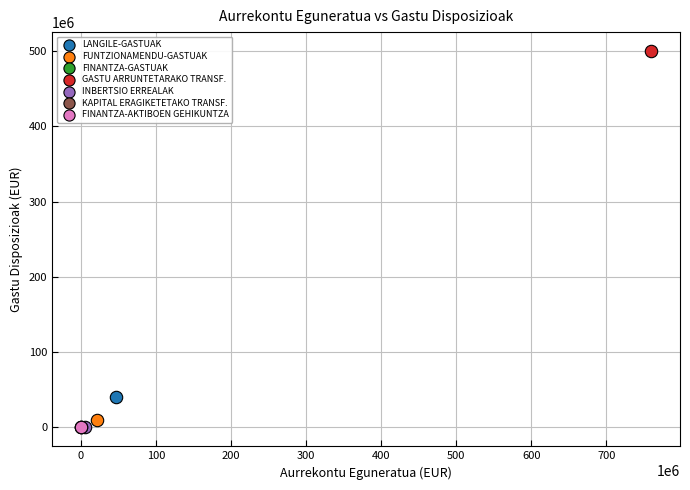

What are all the series names shown in the legend?

LANGILE-GASTUAK, FUNTZIONAMENDU-GASTUAK, FINANTZA-GASTUAK, GASTU ARRUNTETARAKO TRANSF., INBERTSIO ERREALAK, KAPITAL ERAGIKETETAKO TRANSF., FINANTZA-AKTIBOEN GEHIKUNTZA